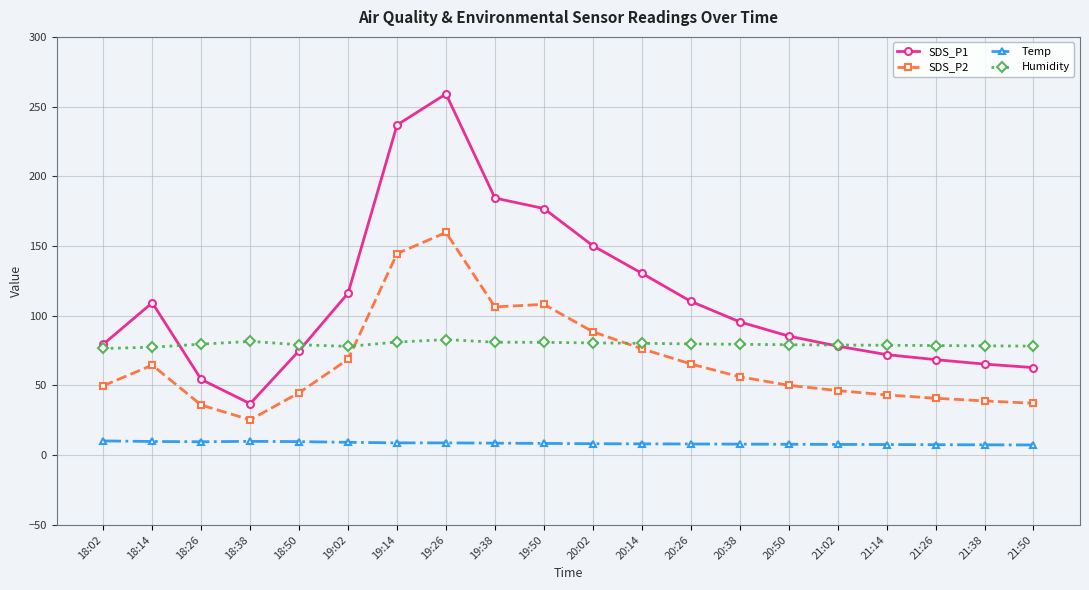

The SDS_P1 series shows 110.3 at 20:26. True or false?

True